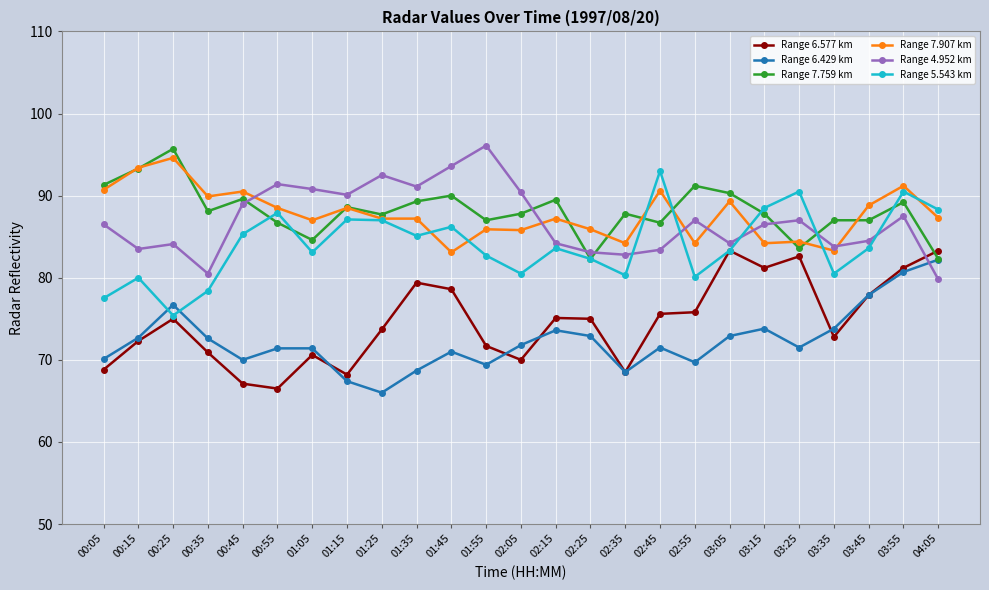

Where is Range 6.577 km nearest to the value 74?

01:25